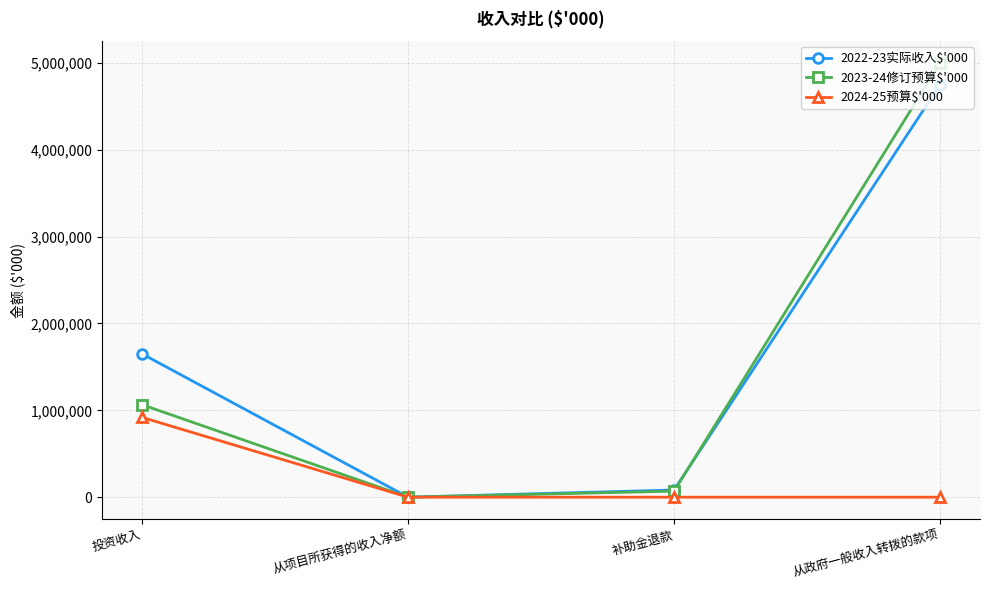

In 2022-23实际收入$'000, how many points are lower than both neighbors (excluding endpoints)?

1